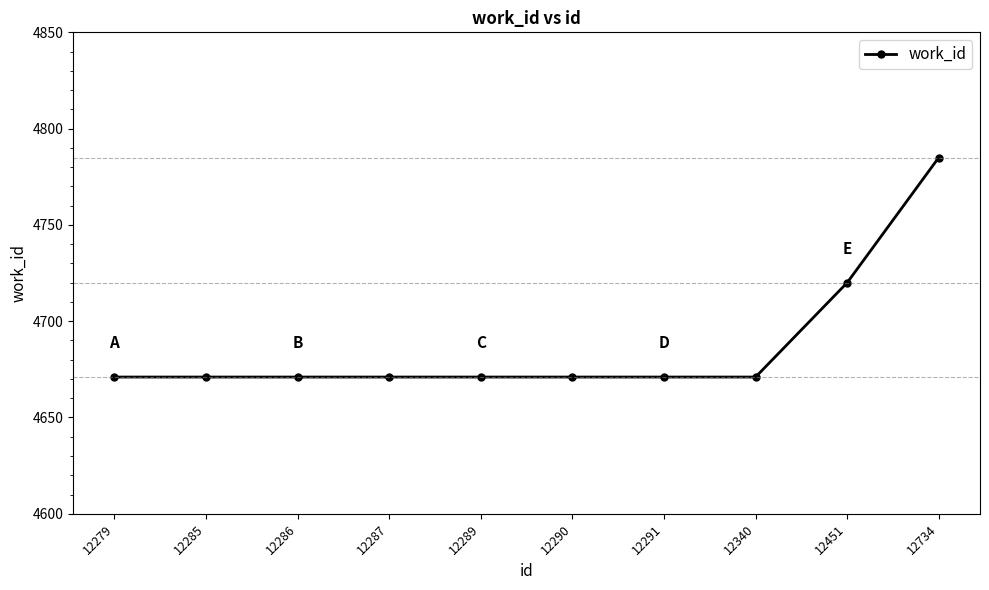

Reading left to right, list all the values displayed in this chart.

12279=4671	12285=4671	12286=4671	12287=4671	12289=4671	12290=4671	12291=4671	12340=4671	12451=4720	12734=4785